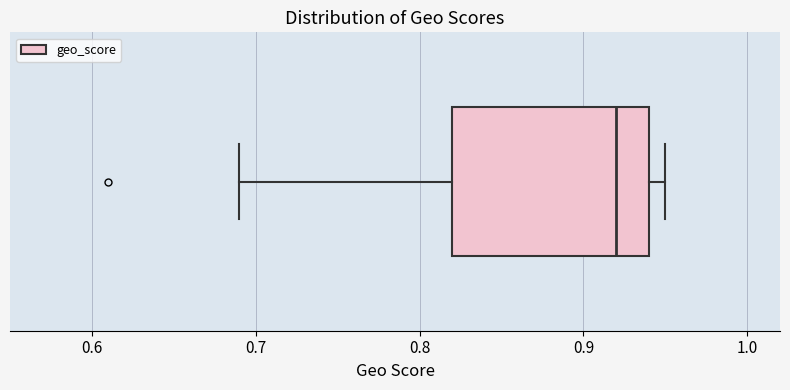

Read this box plot against the x-axis: the position of the median line, the range covered by the box, and the ends of both whiskers. The values are not printed on the chart, so give them approximately, as read against the axis.

median 0.92, box 0.82 to 0.94, whiskers 0.69 to 0.95